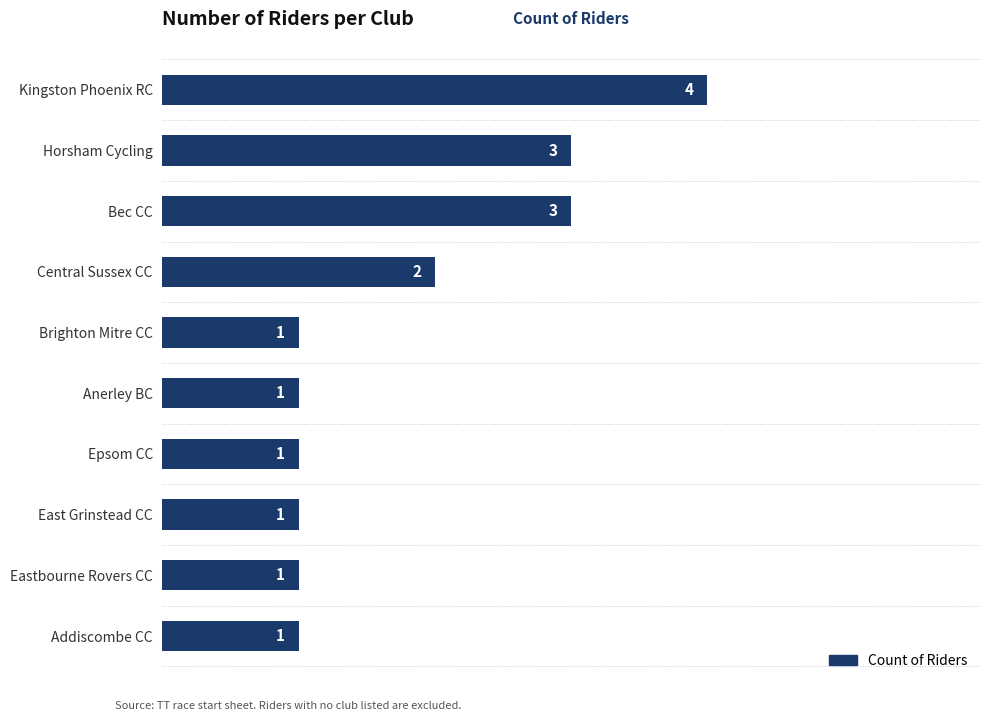

What is the difference between the second highest and minimum values?

2